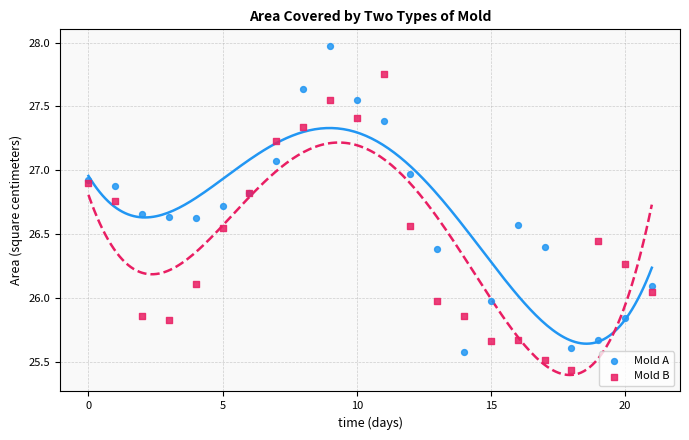

Which series reaches the maximum Y coordinate?

Mold A